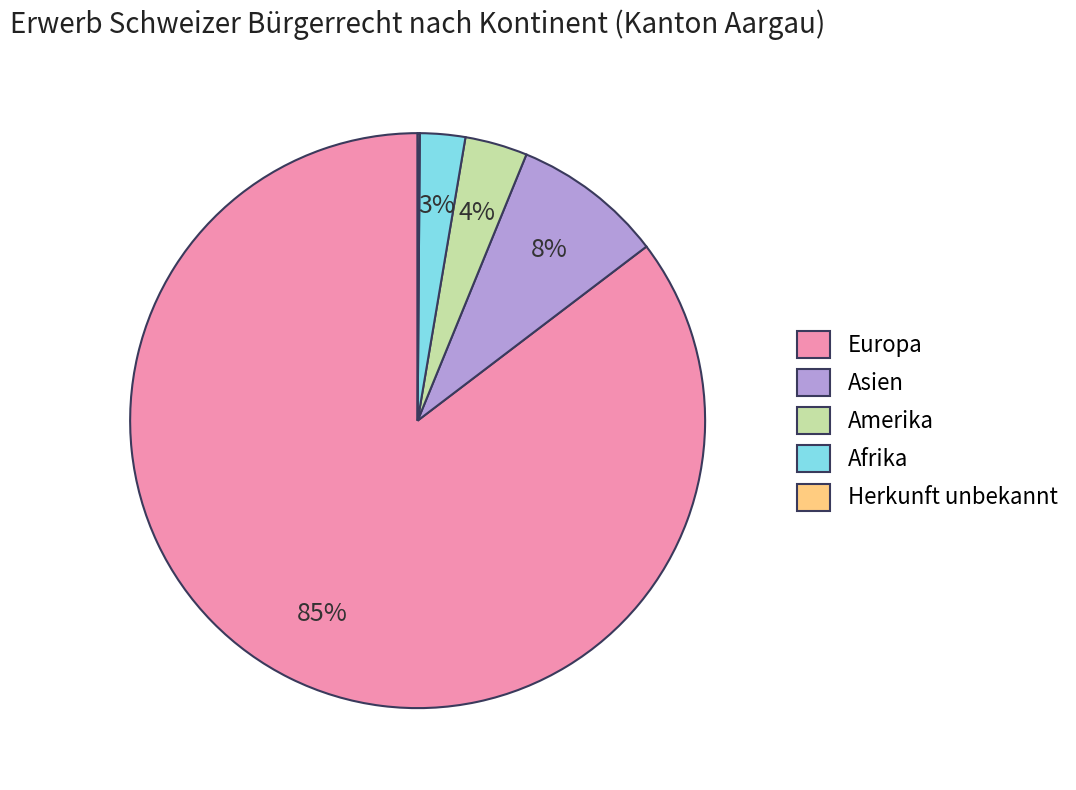

Does any single category account for the majority?

Yes